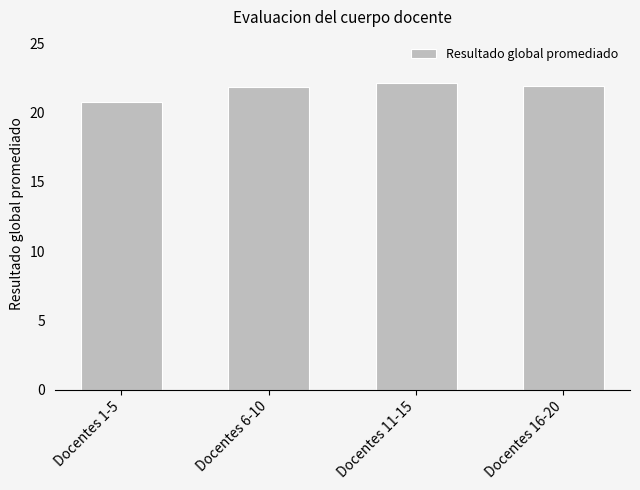

The value at Docentes 1-5 is 20.8. True or false?

True